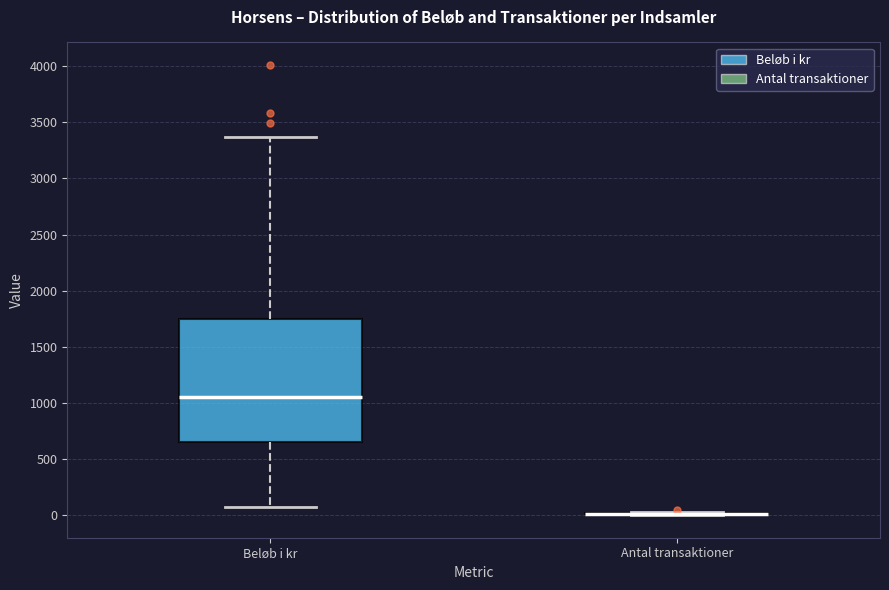

Where does the upper whisker of the box for Beløb i kr end on the y-axis? The values are not printed on the chart, so give them approximately, as read against the axis.

3350